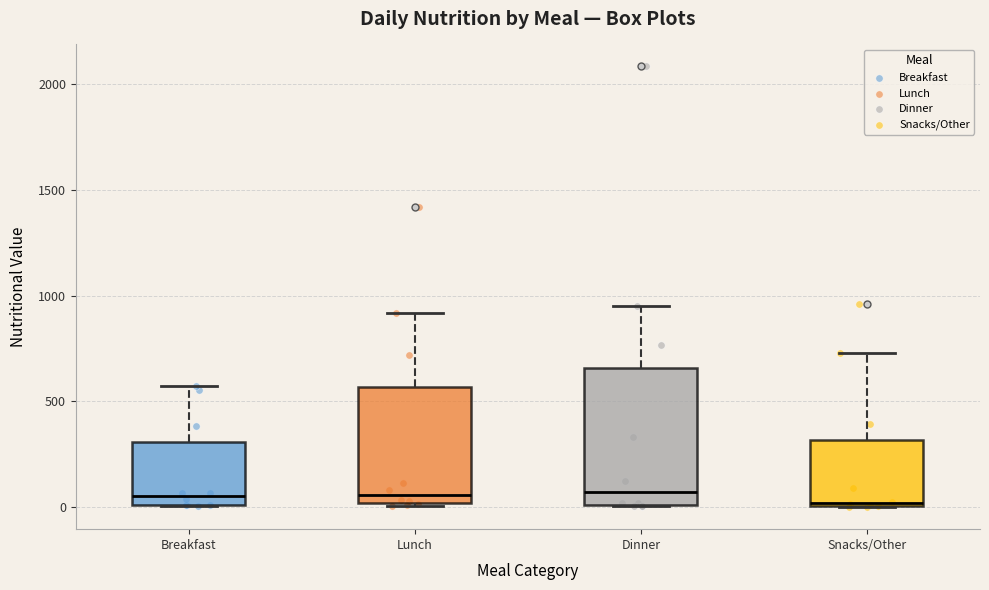

Where is the upper edge of the box for Snacks/Other on the y-axis? The values are not printed on the chart, so give them approximately, as read against the axis.

300